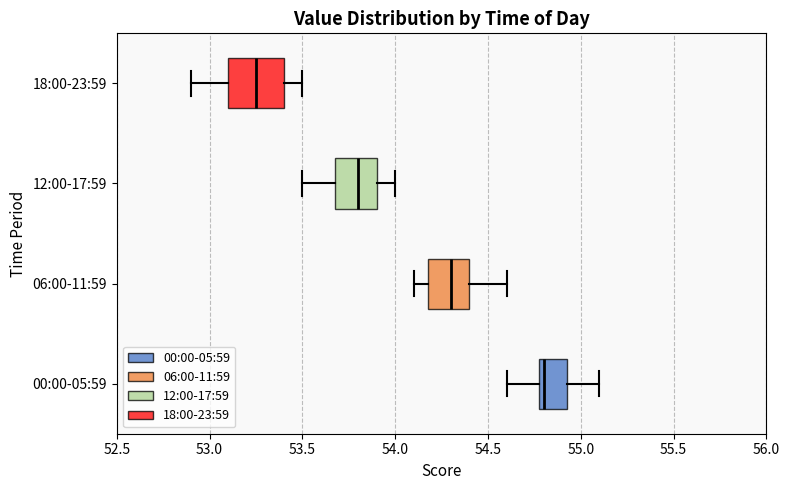

Where does the right whisker of the box for 18:00-23:59 end on the x-axis? The values are not printed on the chart, so give them approximately, as read against the axis.

53.50